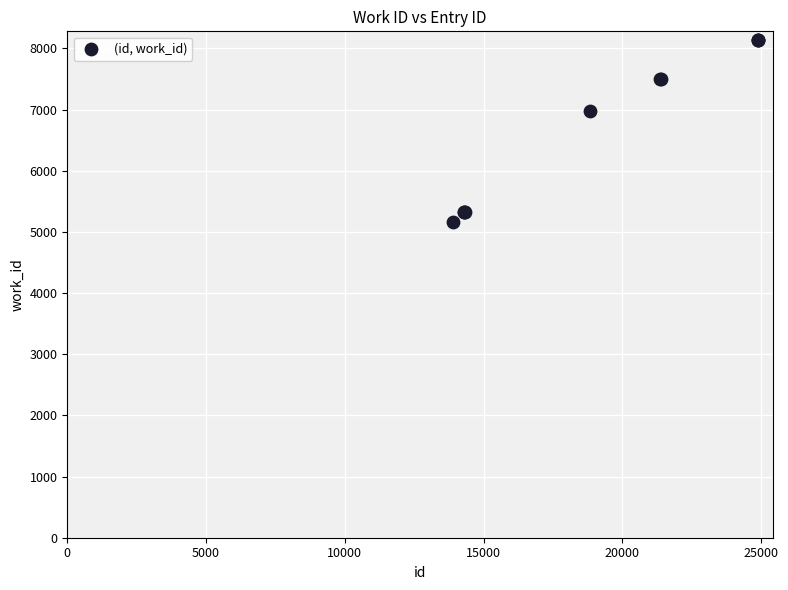

What Y value in the scatter plot is closest to 6649?

6982